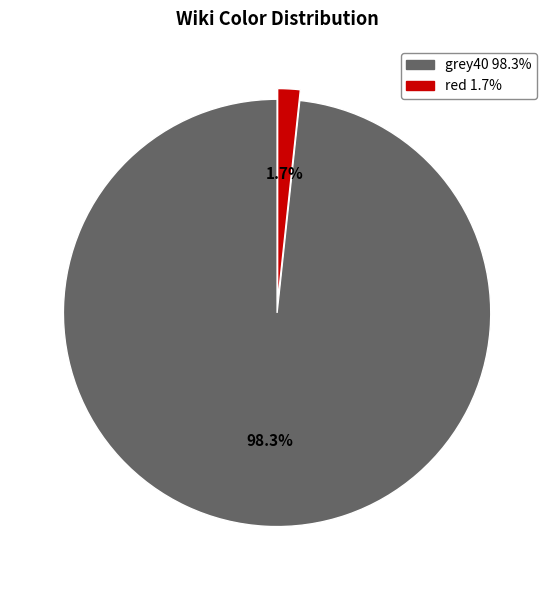

To the nearest percent, what portion does grey40 represent?

98%